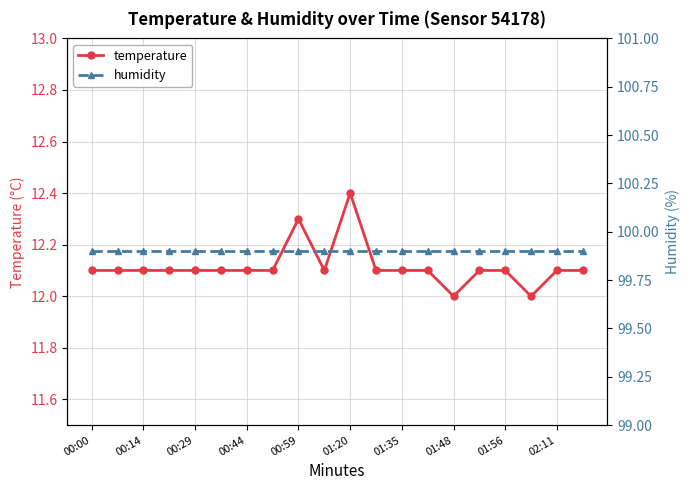

What are all the series names shown in the legend?

temperature, humidity